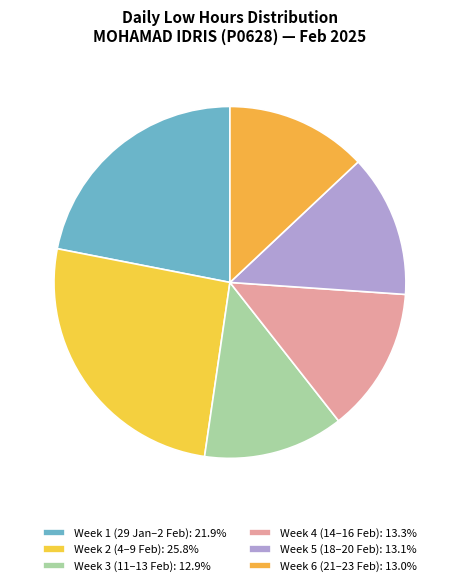

How many segments does this pie chart have?

6